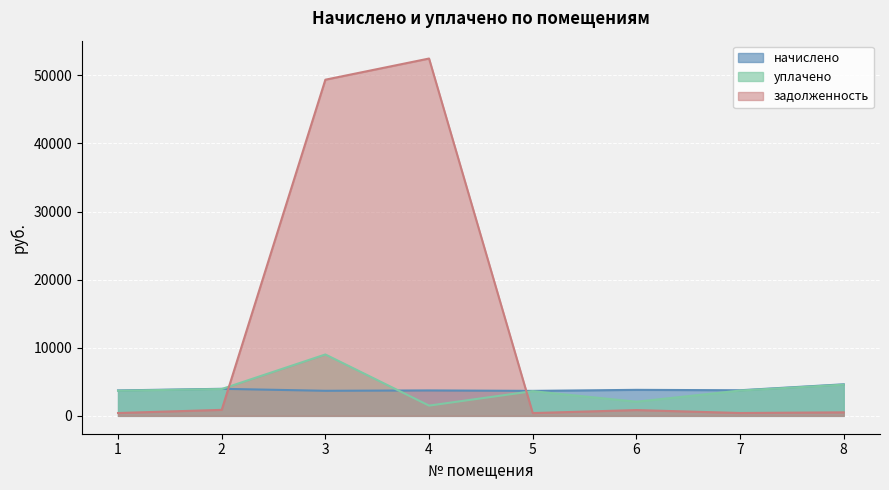

Count the number of data series in this chart.

3